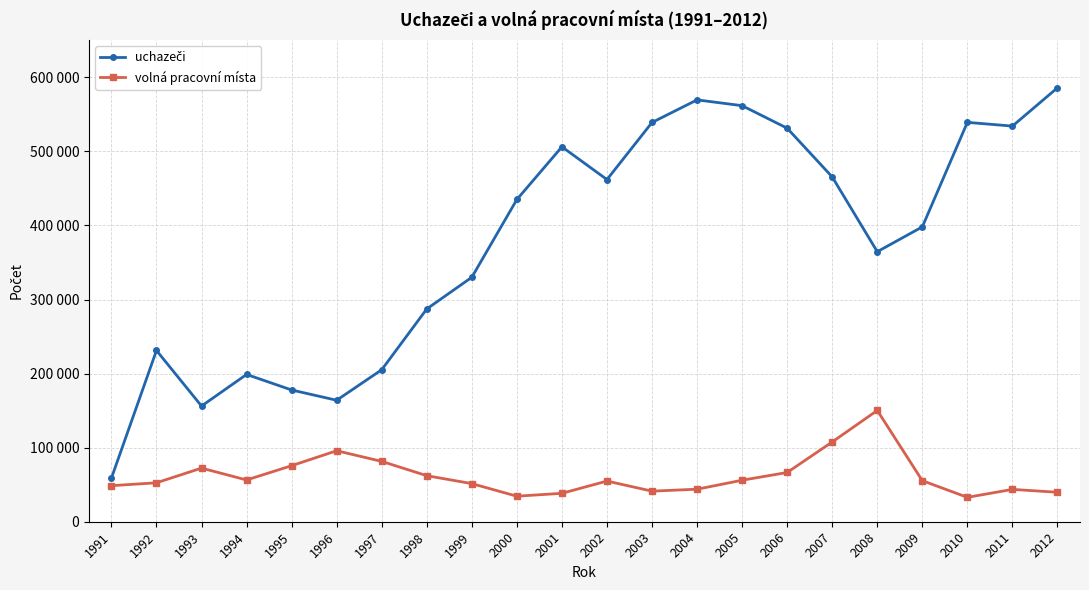

Does the chart have visible grid lines?

Yes